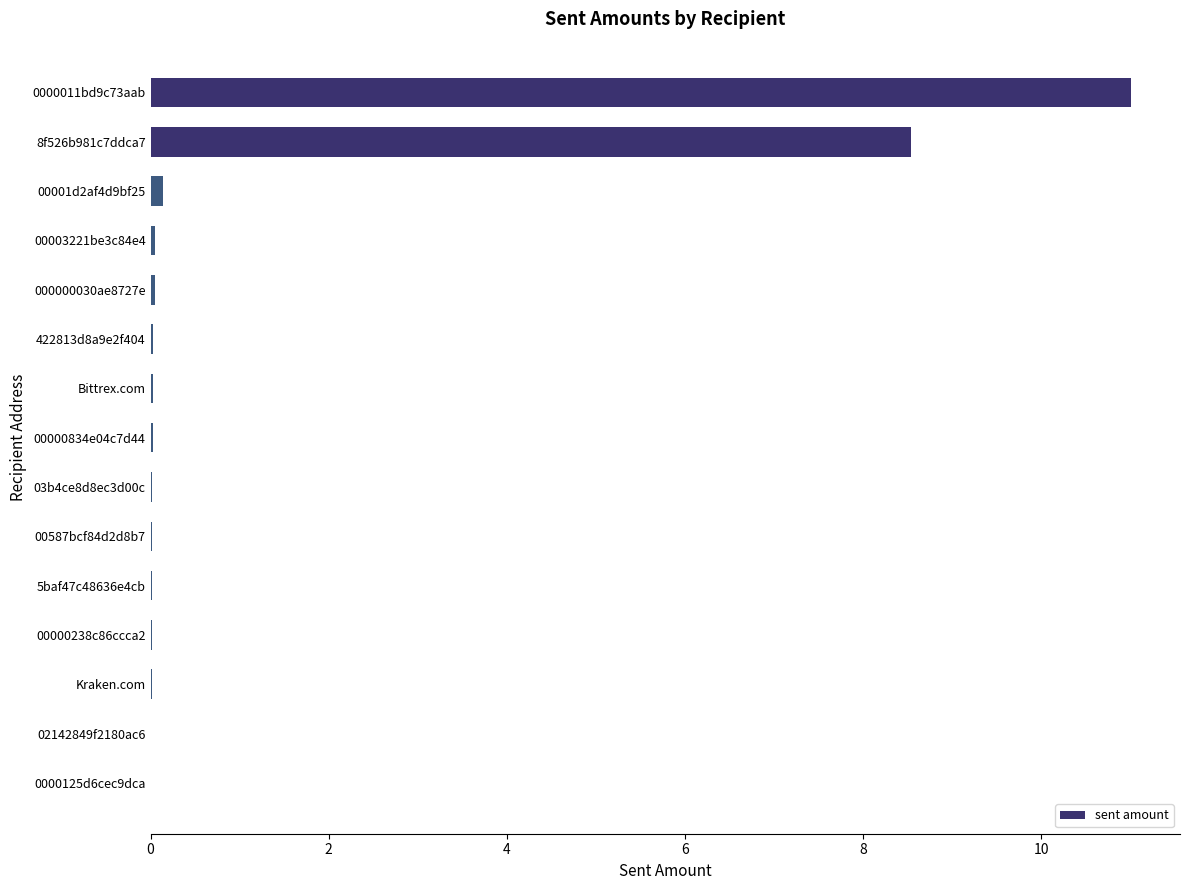

At which label is the value closest to 5?

8f526b981c7ddca7